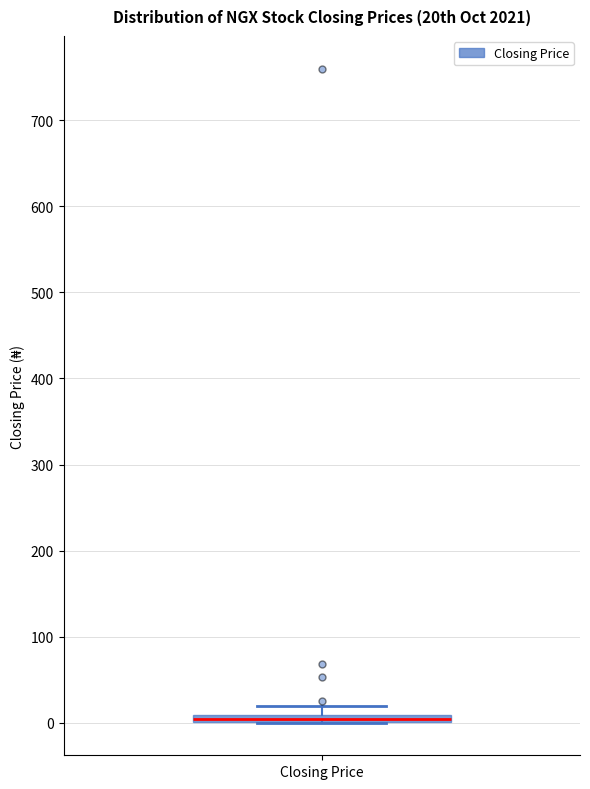

Where does the upper whisker of the box for Closing Price end on the y-axis? The values are not printed on the chart, so give them approximately, as read against the axis.

20